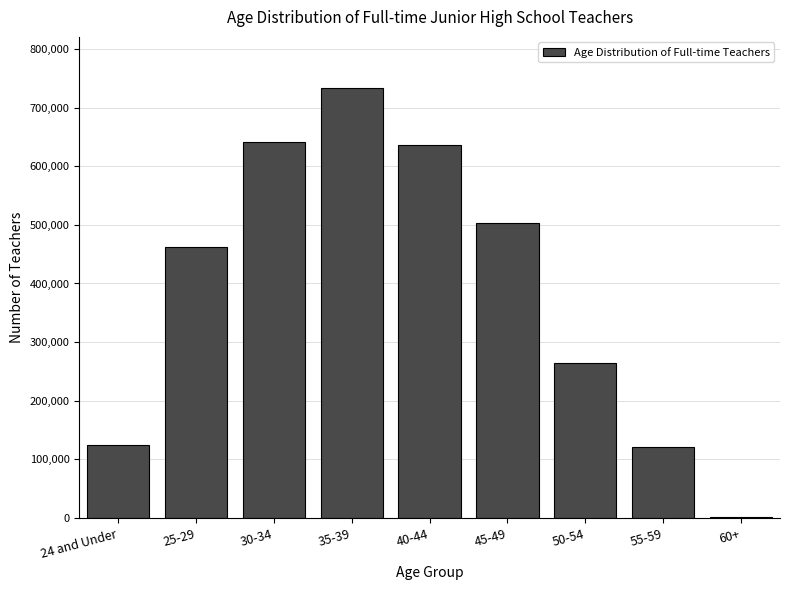

Reading right to left, what are all the values shown in this chart?

60+=1780	55-59=120743	50-54=264407	45-49=503509	40-44=636340	35-39=732788	30-34=641883	25-29=462395	24 and Under=124585